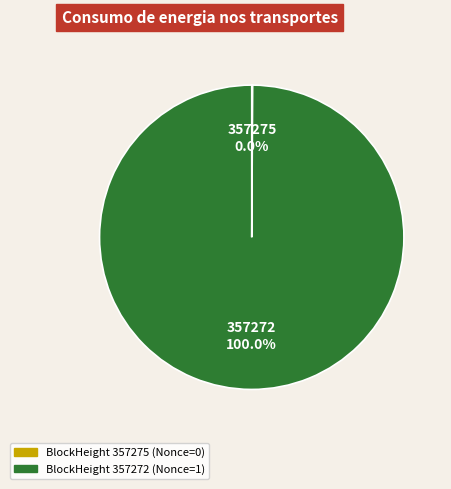

To the nearest percent, what is the difference between the largest and smallest slice percentages?

100%